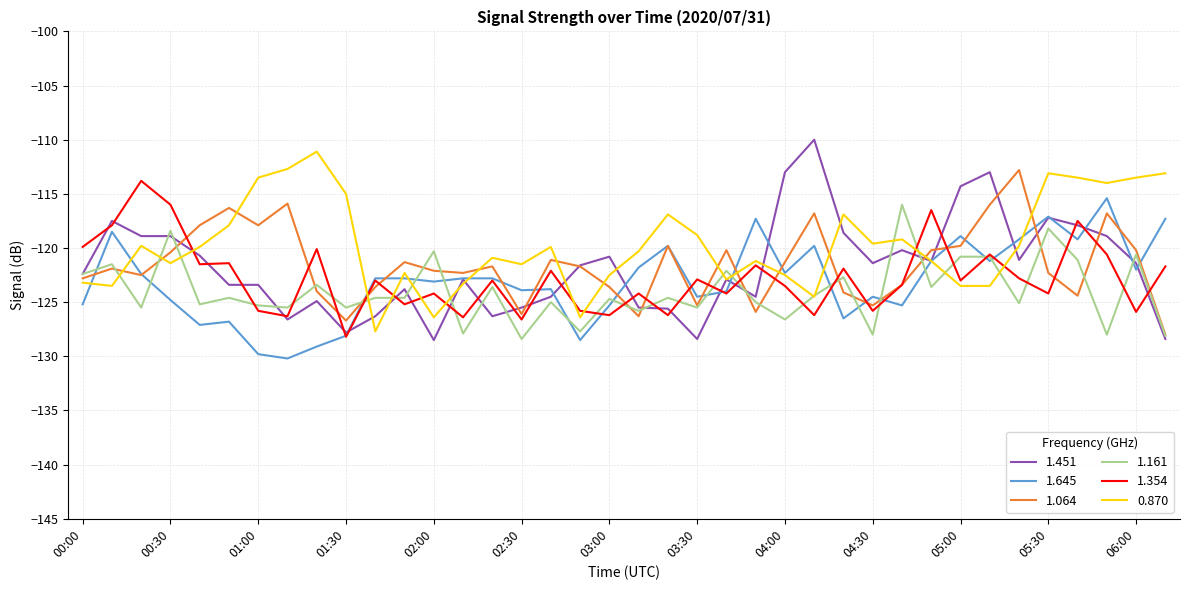

Rank the series by their maximum value, from lowest to highest.

1.161, 1.645, 1.354, 1.064, 0.870, 1.451